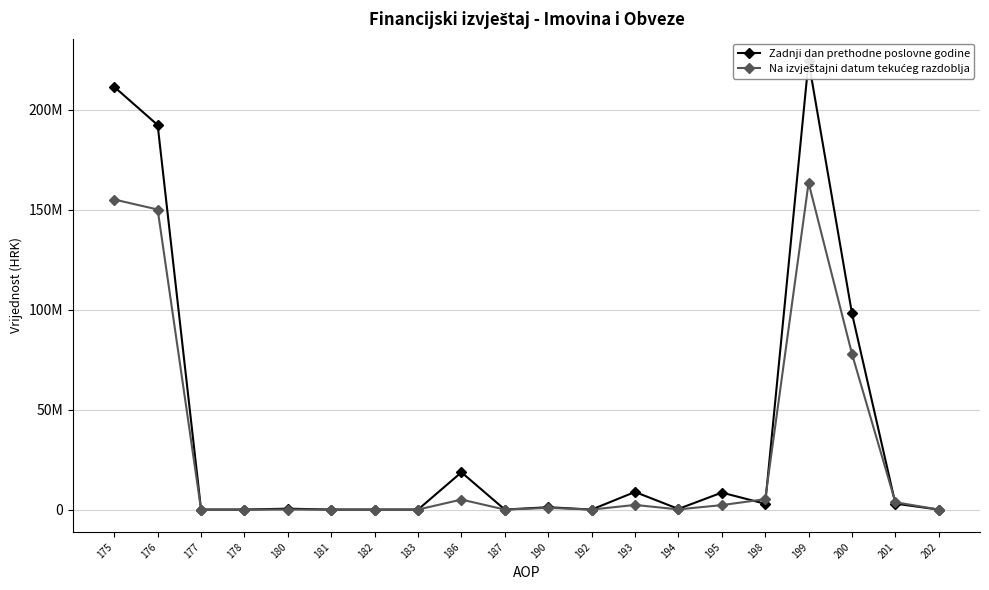

What is the average value of the Zadnji dan prethodne poslovne godine series?

38518248.0